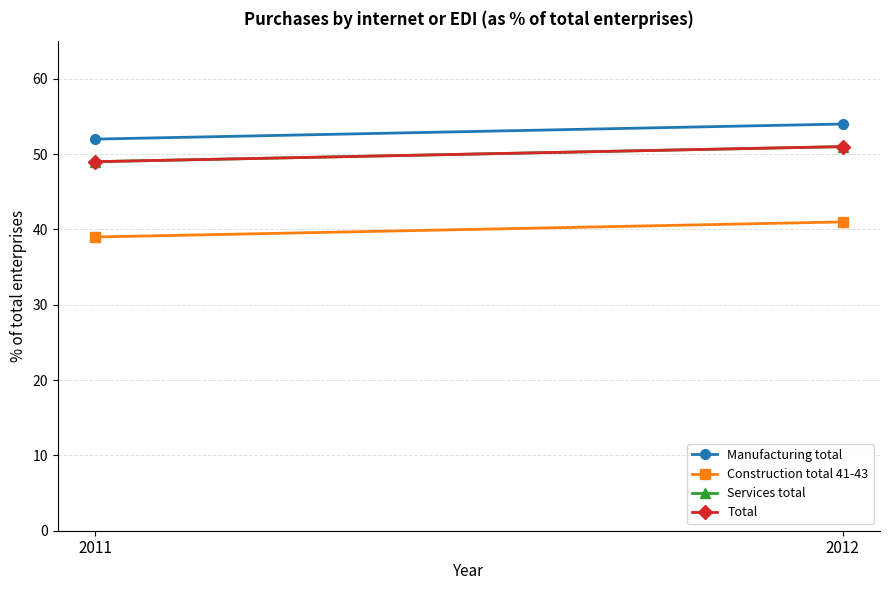

Reading left to right, extract all data points from this chart.

Manufacturing total: 2011=52	2012=54
Construction total 41-43: 2011=39	2012=41
Services total: 2011=49	2012=51
Total: 2011=49	2012=51